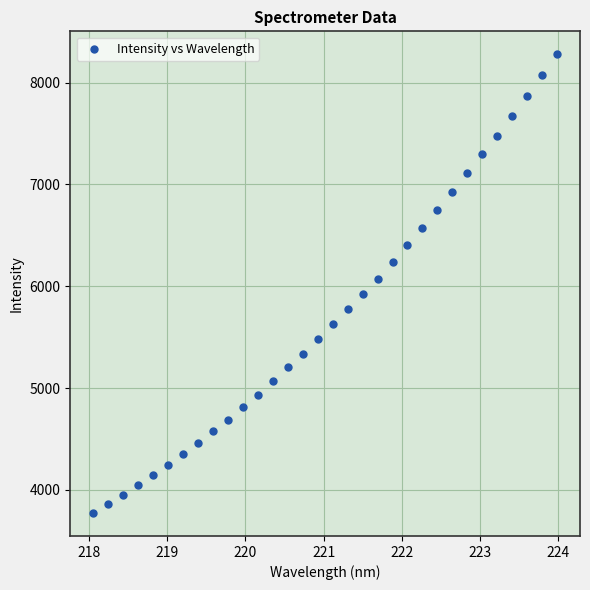

What is the range of X values (max minus min)?

5.9